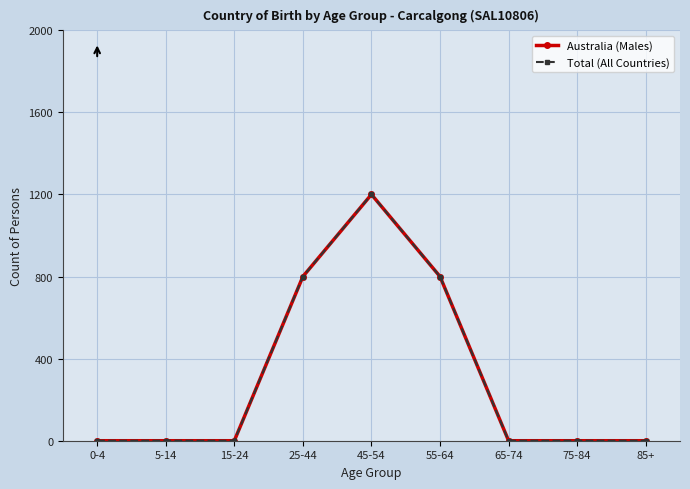

At which category does Australia (Males) reach its first local peak?

45-54